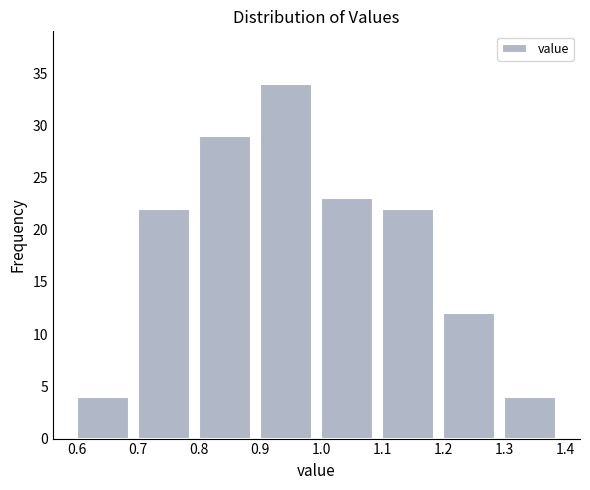

Which range on the x-axis has the tallest bar?

0.9 to 1.0